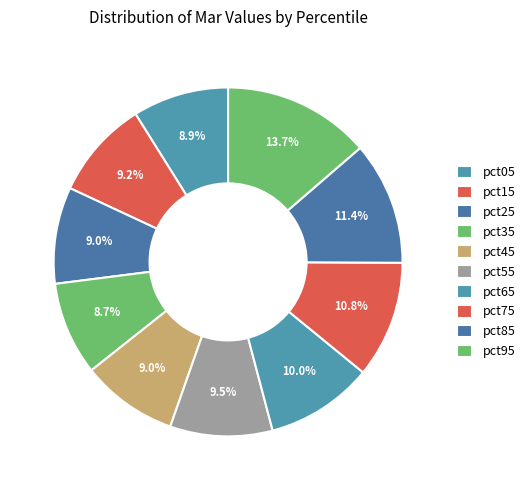

Does pct75 represent more than half of the total?

No